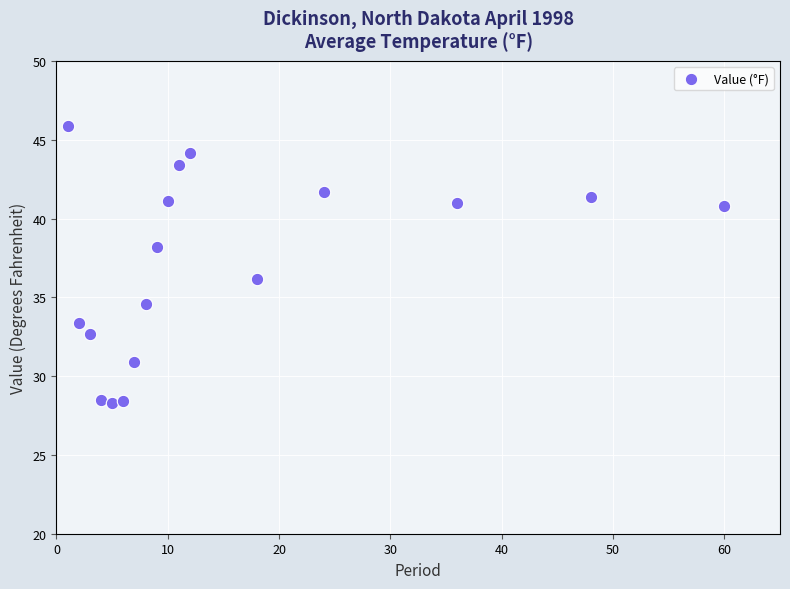

What Y value in the scatter plot is closest to 37?

36.2